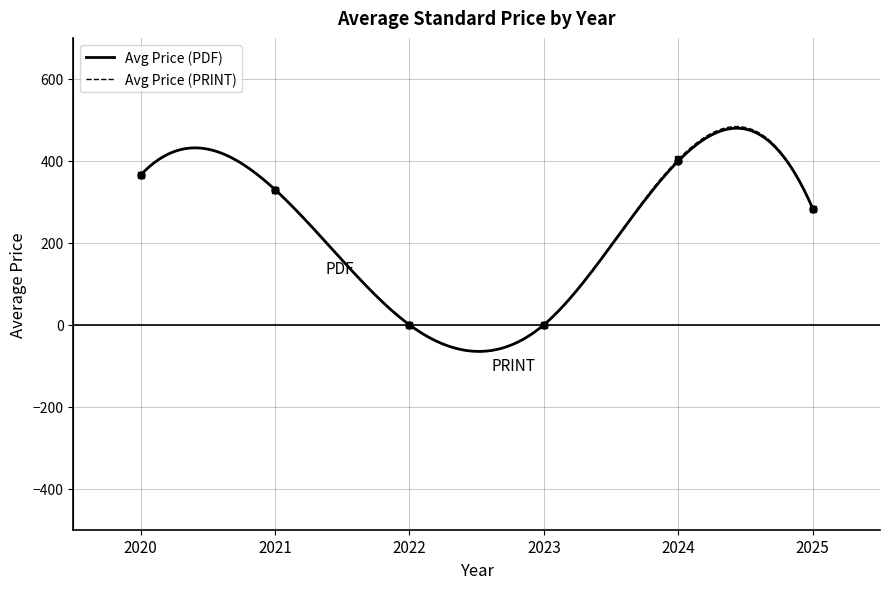

Which series has the largest range (max minus min)?

Avg Price (PDF)